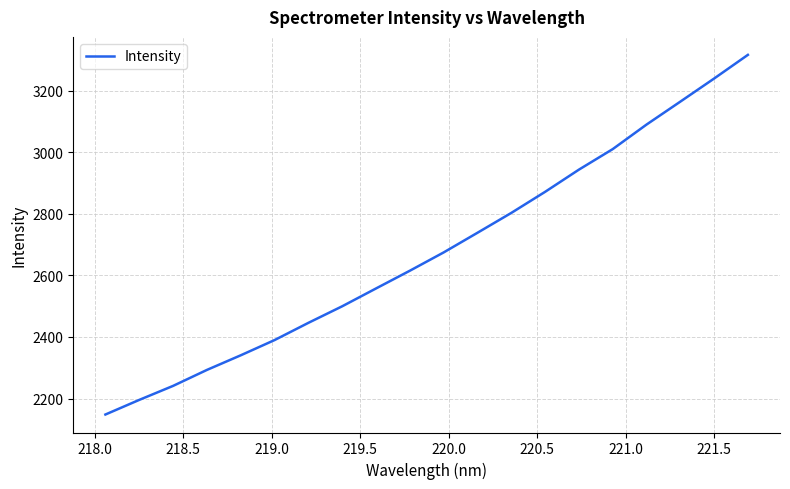

What is the difference between the maximum and minimum values?

1168.1